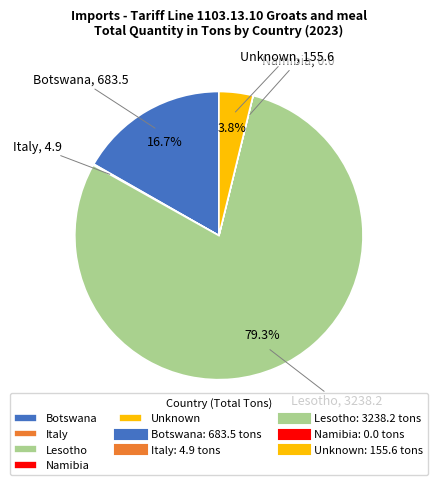

To the nearest percent, what portion does Botswana represent?

17%